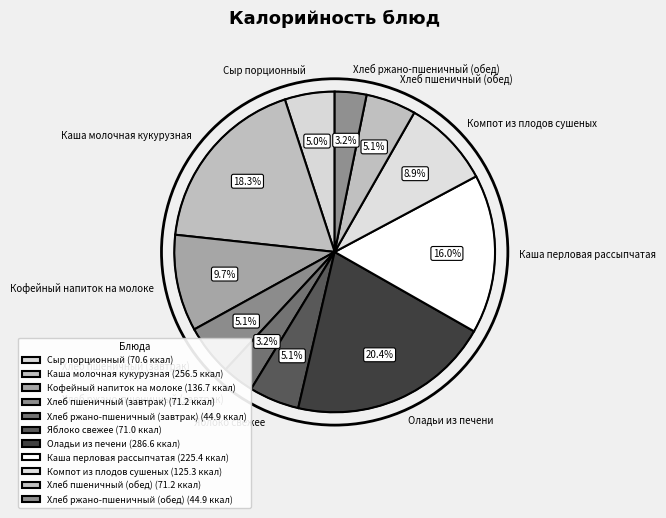

The Хлеб пшеничный (завтрак) slice represents 5% of the pie. True or false?

True